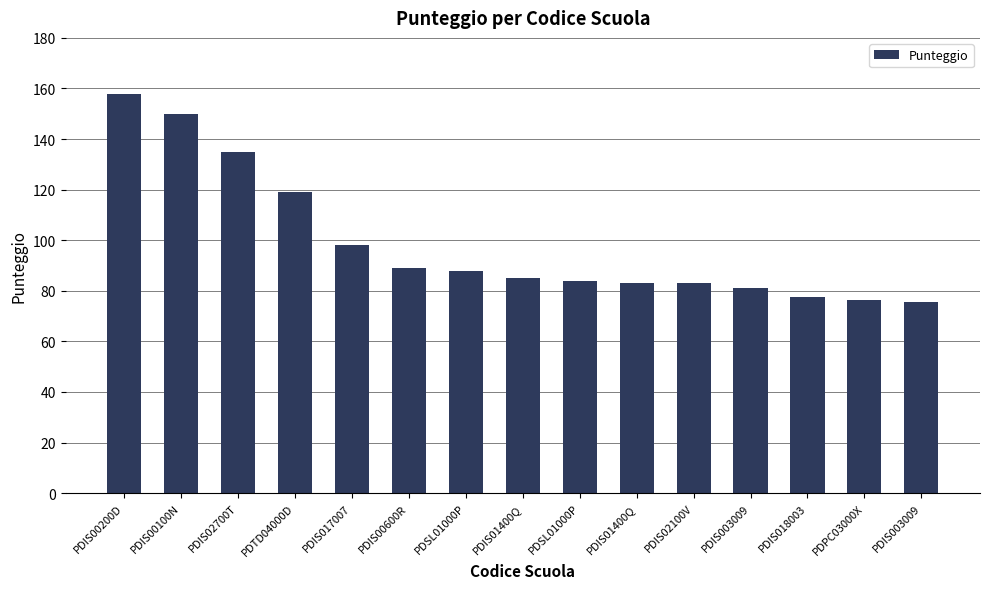

What is the value of the 5th bar from the left?

98.0